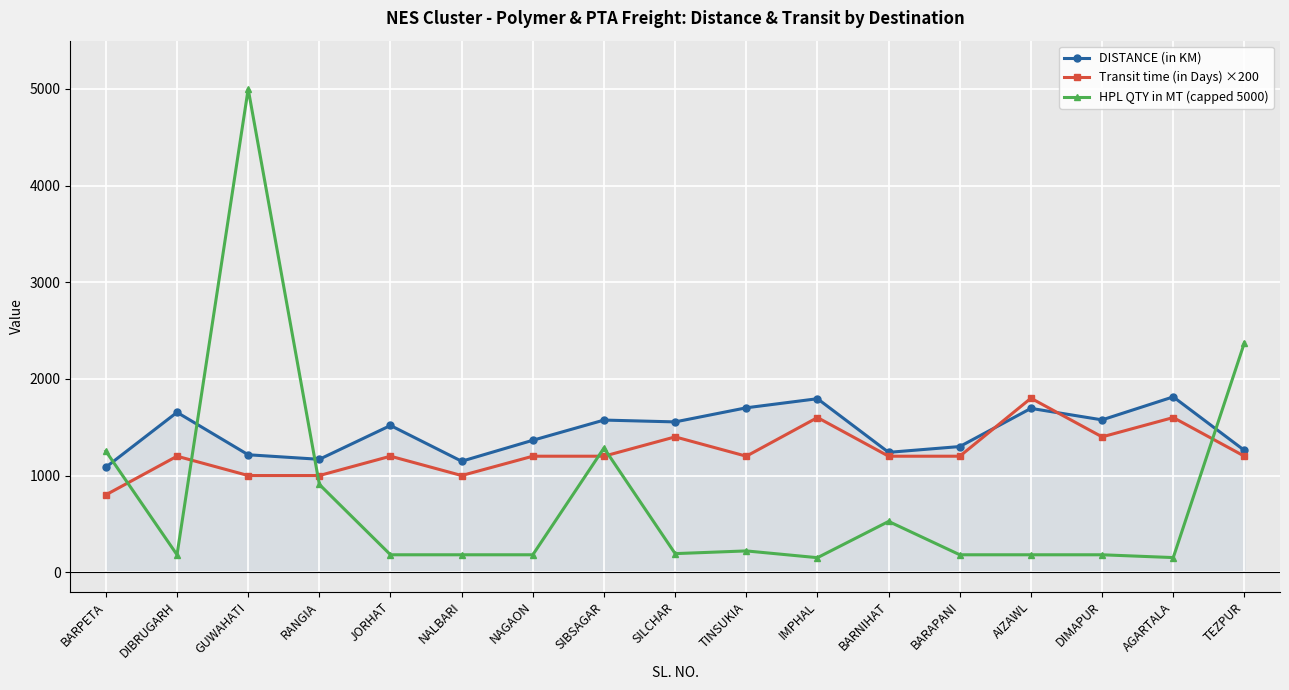

What are all the series names shown in the legend?

DISTANCE (in KM), Transit time (in Days) ×200, HPL QTY in MT (capped 5000)